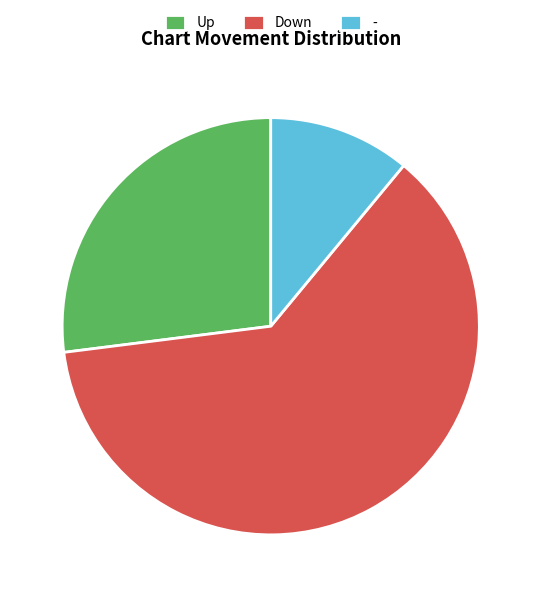

Which has a higher value, Down or Up?

Down